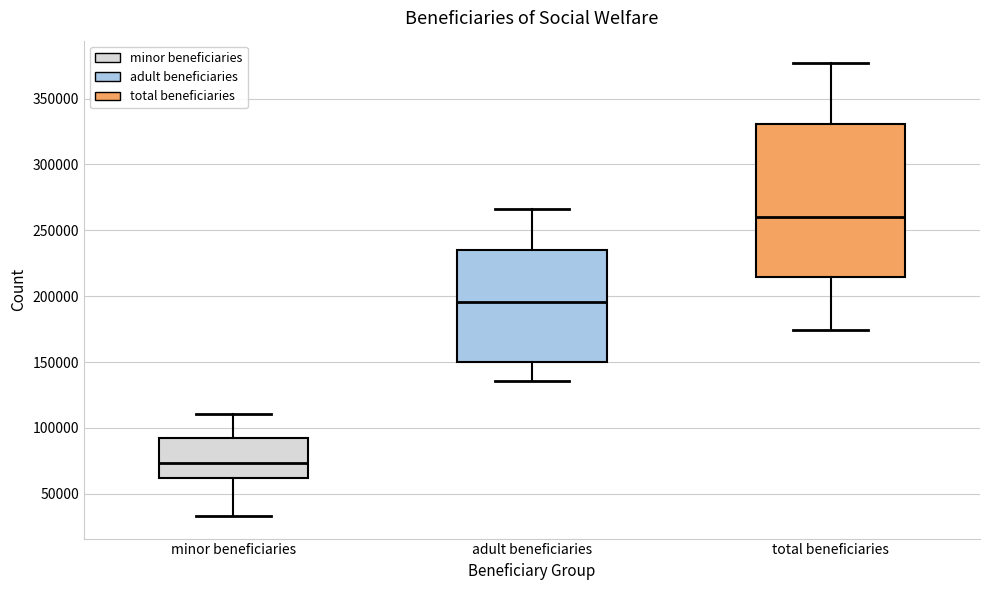

Reading left to right, read every box against the y-axis: the position of its median line, the range the box covers, and the ends of its whiskers. The values are not printed on the chart, so give them approximately, as read against the axis.

minor beneficiaries: median 75000, box 60000 to 90000, whiskers 35000 to 110000
adult beneficiaries: median 195000, box 150000 to 235000, whiskers 135000 to 265000
total beneficiaries: median 260000, box 215000 to 330000, whiskers 175000 to 375000